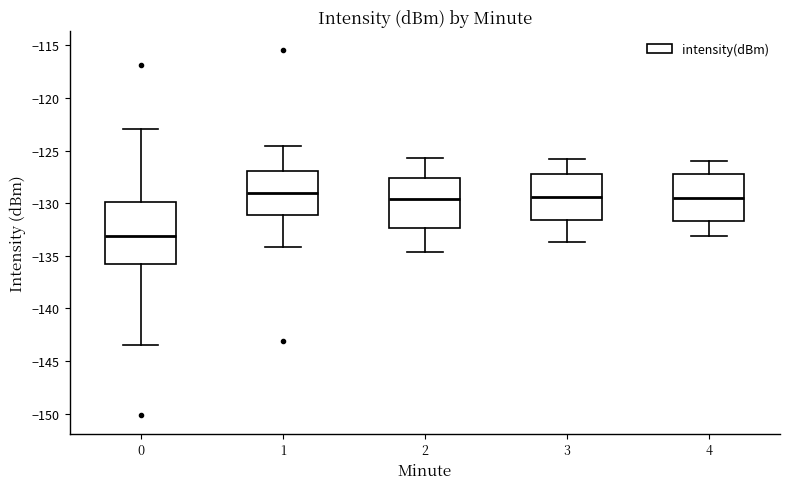

Reading left to right, read every box against the y-axis: the position of its median line, the range the box covers, and the ends of its whiskers. The values are not printed on the chart, so give them approximately, as read against the axis.

0: median -133.0, box -135.5 to -130.0, whiskers -143.5 to -123.0
1: median -129.0, box -131.0 to -127.0, whiskers -134.0 to -124.5
2: median -129.5, box -132.5 to -127.5, whiskers -134.5 to -125.5
3: median -129.5, box -131.5 to -127.0, whiskers -133.5 to -126.0
4: median -129.5, box -131.5 to -127.5, whiskers -133.0 to -126.0